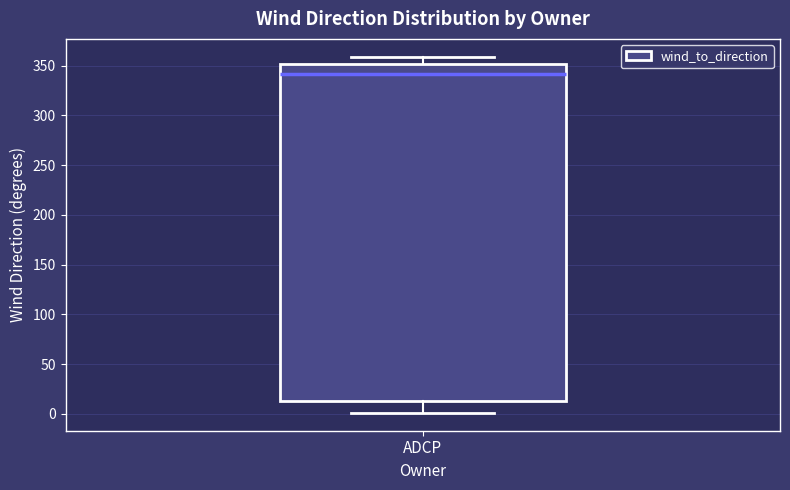

Transcribe this box plot: give where the median line is, the range the box spans, and where the two whiskers end, as read against the y-axis. The values are not printed on the chart, so give them approximately, as read against the axis.

median 340, box 15 to 350, whiskers 0 to 360